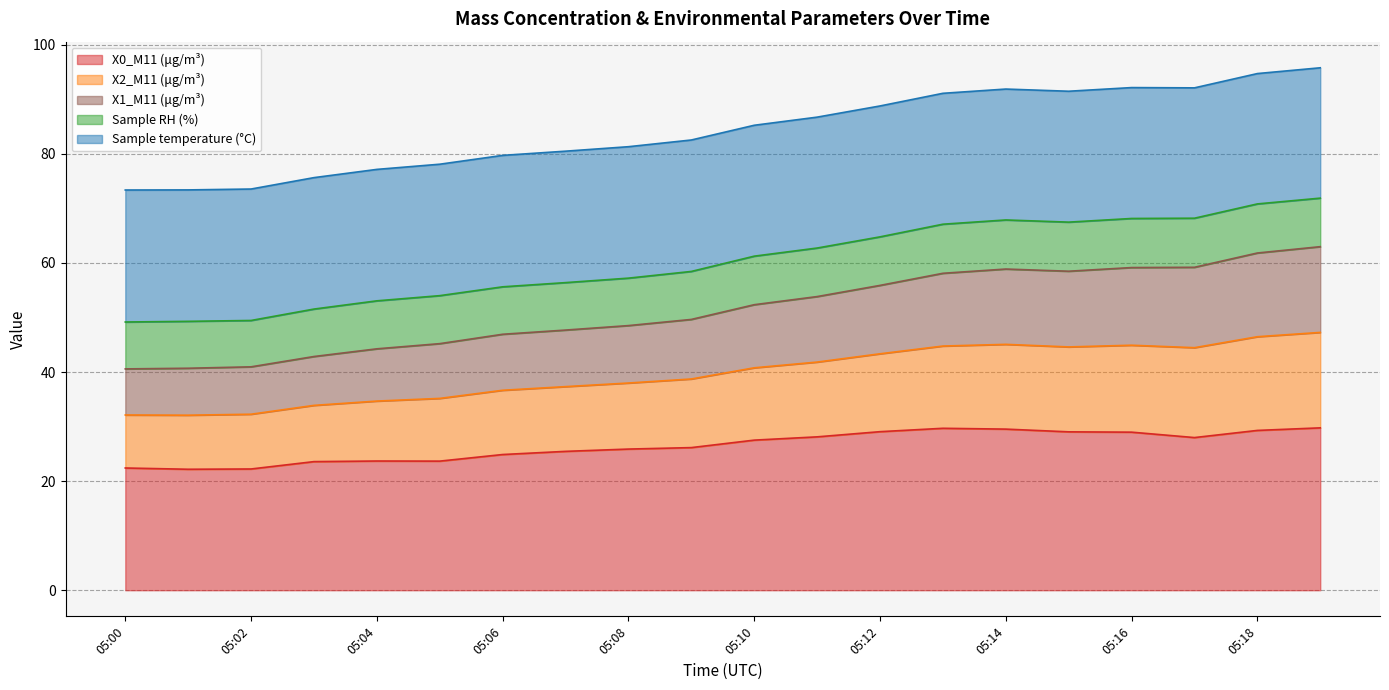

At which category does the chart reach its peak across all series?

05:19